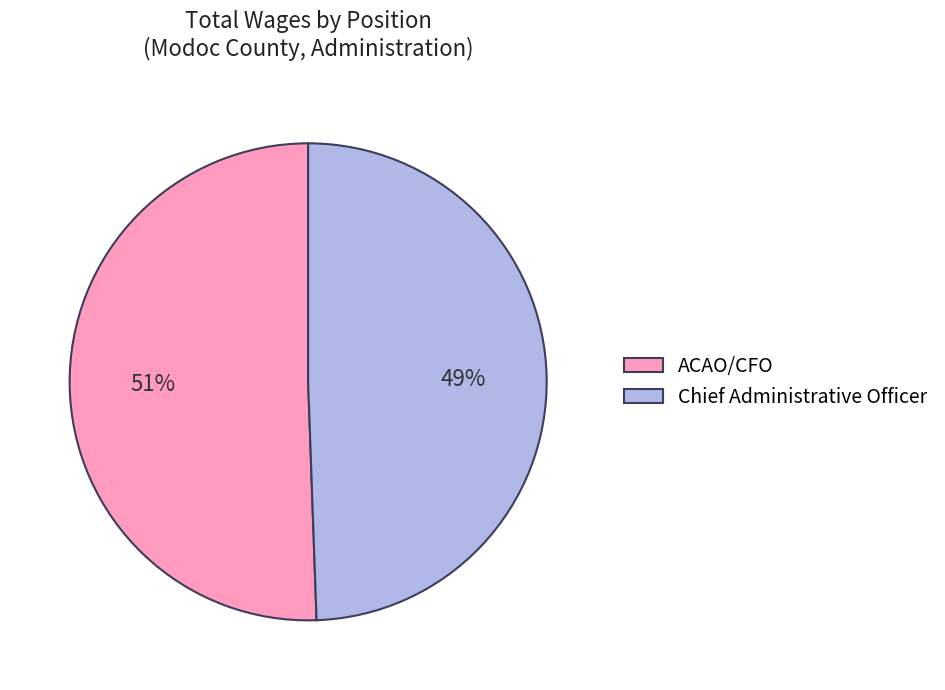

What is the smallest slice in the pie chart?

Chief Administrative Officer